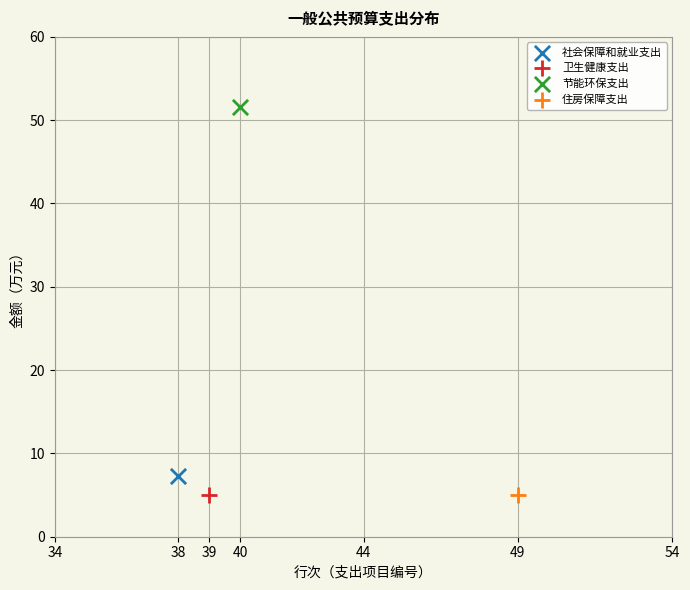

What are all the series names shown in the legend?

社会保障和就业支出, 卫生健康支出, 节能环保支出, 住房保障支出